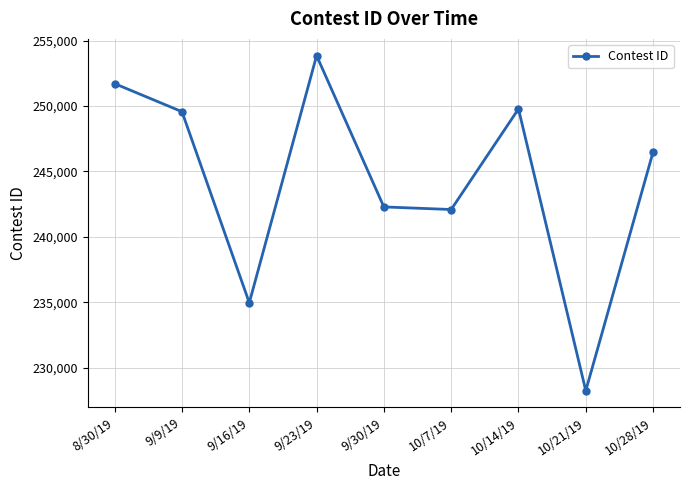

What is the greatest value displayed?

253844